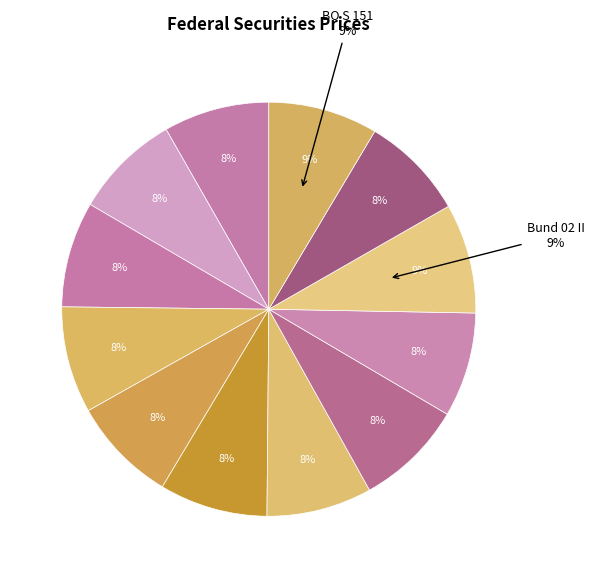

To the nearest percent, what percentage of the pie is BO S 151?

9%